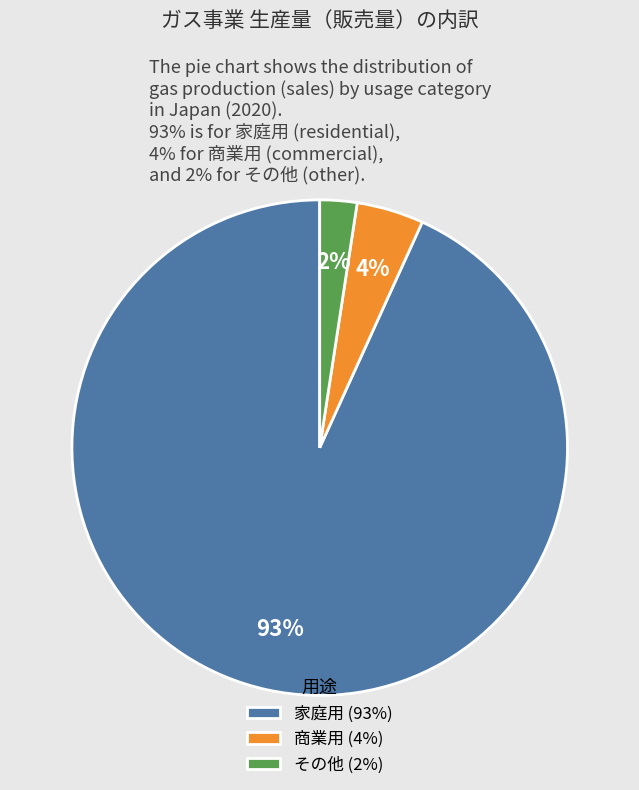

Which category has the biggest portion of the pie?

家庭用